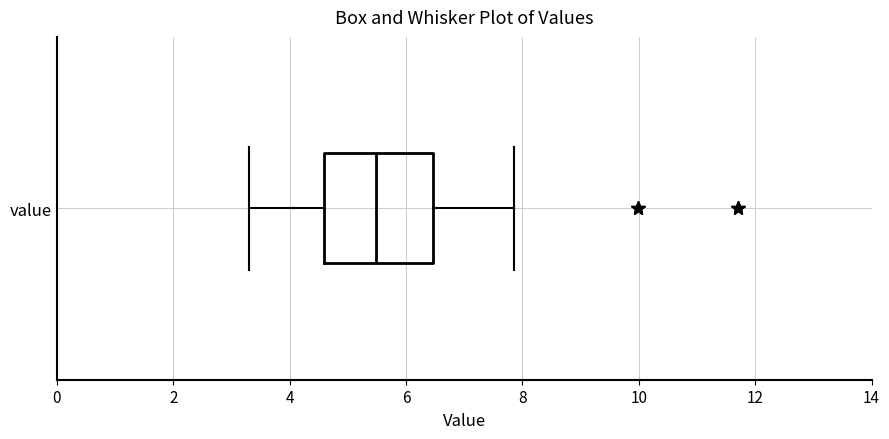

Transcribe this box plot: give where the median line is, the range the box spans, and where the two whiskers end, as read against the x-axis. The values are not printed on the chart, so give them approximately, as read against the axis.

median 5.4, box 4.6 to 6.4, whiskers 3.4 to 7.8